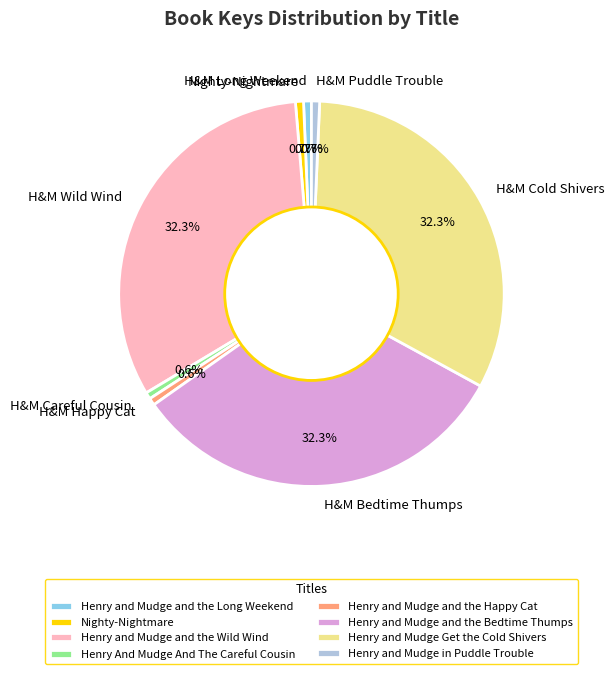

Is it true that Nighty-Nightmare is 1% of the pie?

True